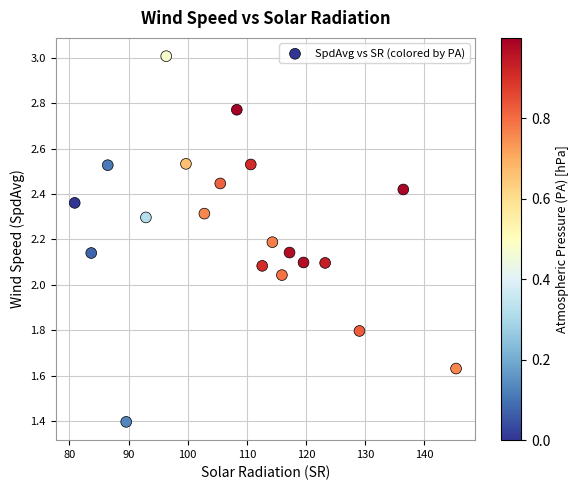

What is the range of X values (max minus min)?

64.5